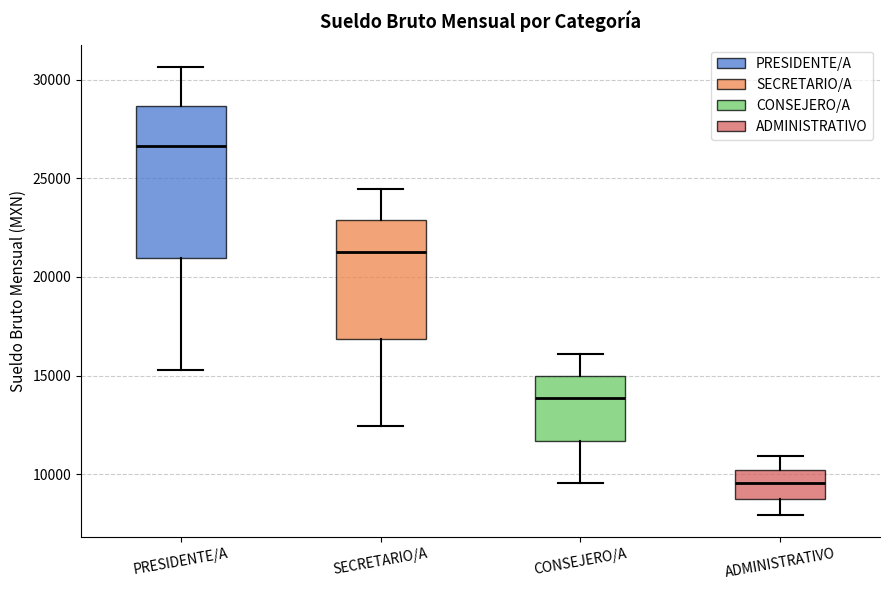

Reading left to right, read every box against the y-axis: the position of its median line, the range the box covers, and the ends of its whiskers. The values are not printed on the chart, so give them approximately, as read against the axis.

PRESIDENTE/A: median 26500, box 21000 to 28500, whiskers 15500 to 30500
SECRETARIO/A: median 21500, box 17000 to 23000, whiskers 12500 to 24500
CONSEJERO/A: median 14000, box 11500 to 15000, whiskers 9500 to 16000
ADMINISTRATIVO: median 9500, box 9000 to 10000, whiskers 8000 to 11000